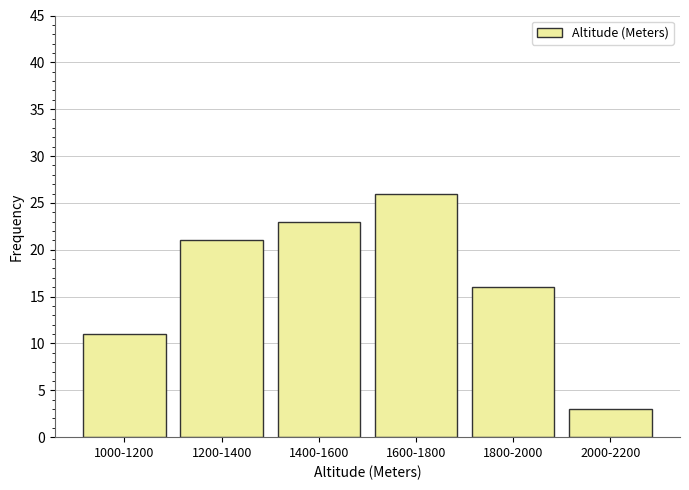

Reading left to right, what are all the values shown in this chart?

1000-1200=11	1200-1400=21	1400-1600=23	1600-1800=26	1800-2000=16	2000-2200=3